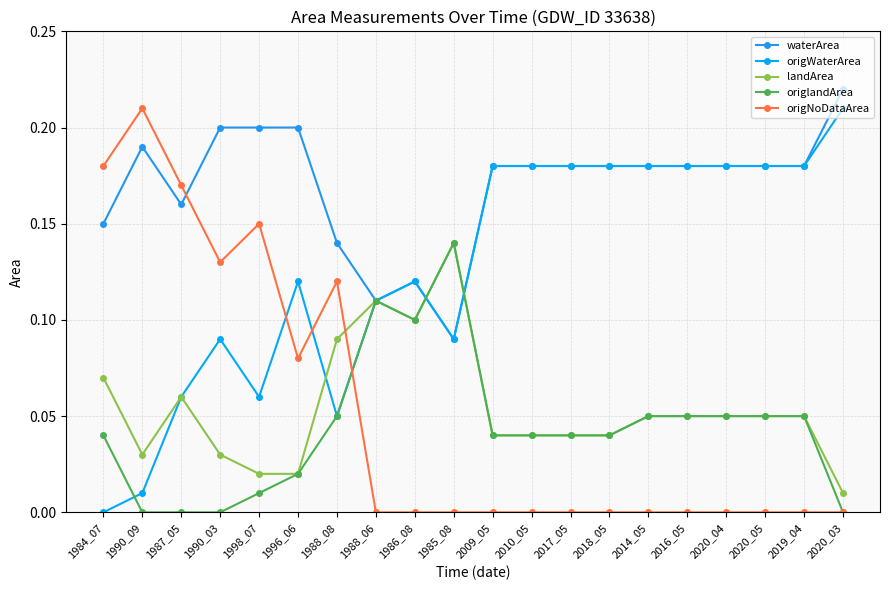

True or false: waterArea has a value of 0.2 at 2020_03.

True